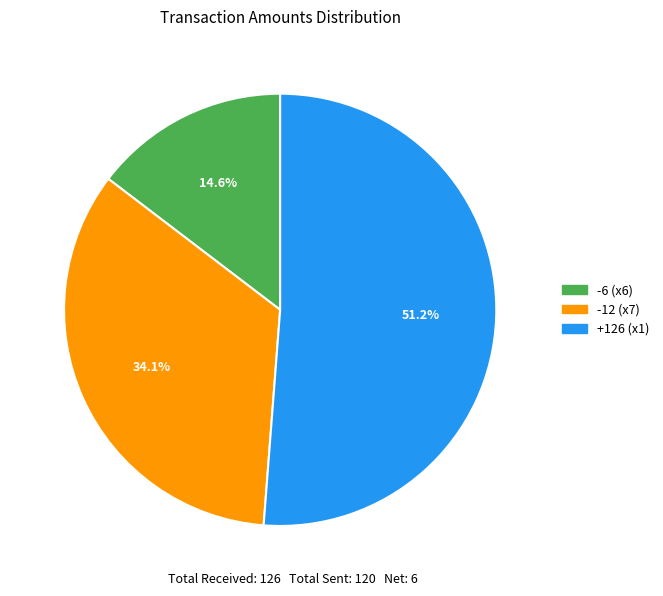

What is the largest slice in the pie chart?

+126 (x1)